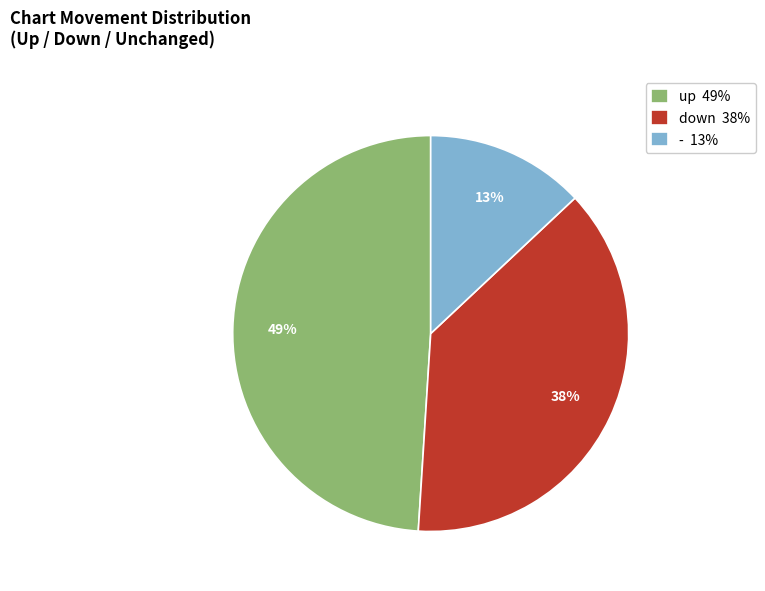

The up slice represents 49% of the pie. True or false?

True